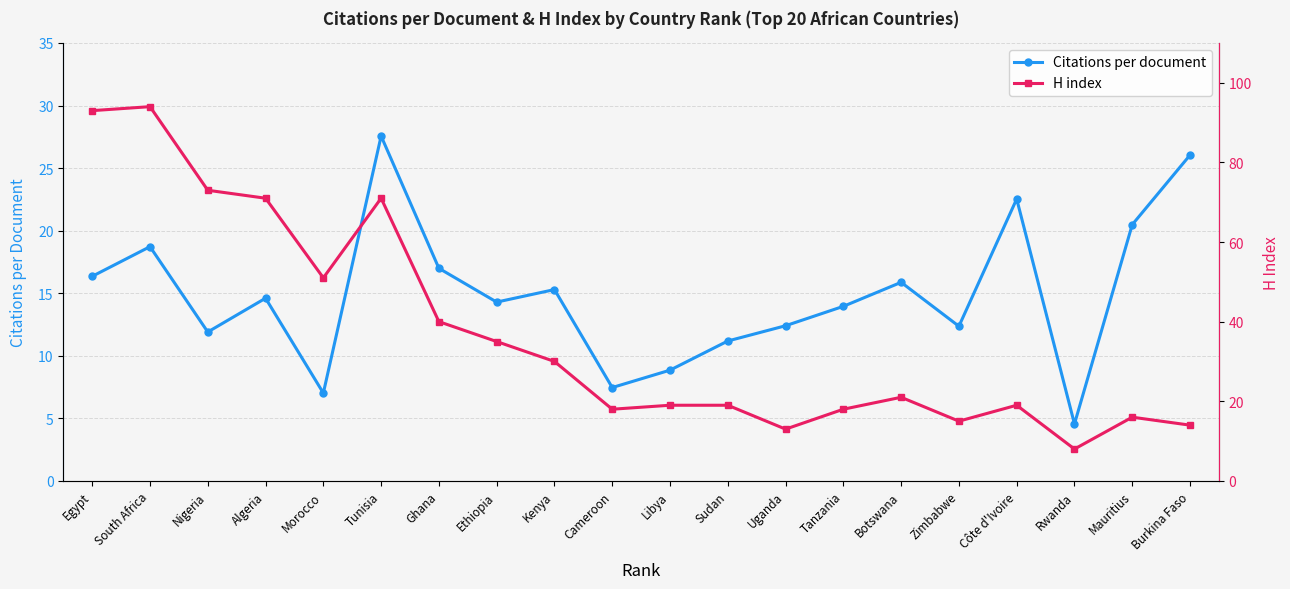

True or false: H index has a value of 41.7 at Algeria.

False